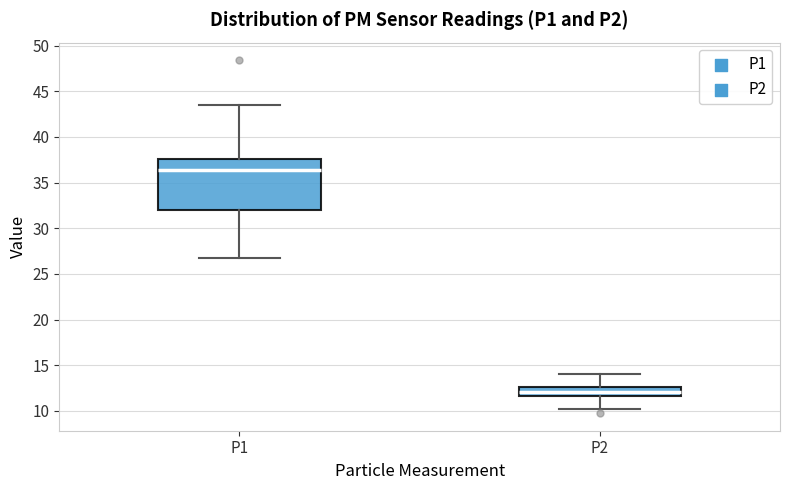

Reading left to right, transcribe this box plot: for each box, give where its median line is, the range the box spans, and where its two whiskers end, as read against the y-axis. The values are not printed on the chart, so give them approximately, as read against the axis.

P1: median 36.5, box 32.0 to 37.5, whiskers 27.0 to 43.5
P2: median 12.0, box 11.5 to 12.5, whiskers 10.0 to 14.0